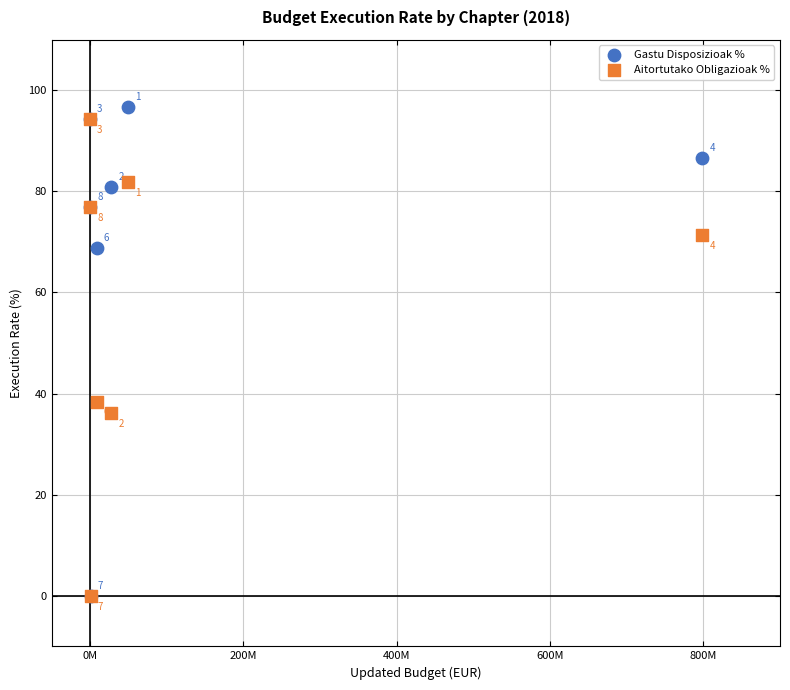

What are all the series names shown in the legend?

Gastu Disposizioak %, Aitortutako Obligazioak %